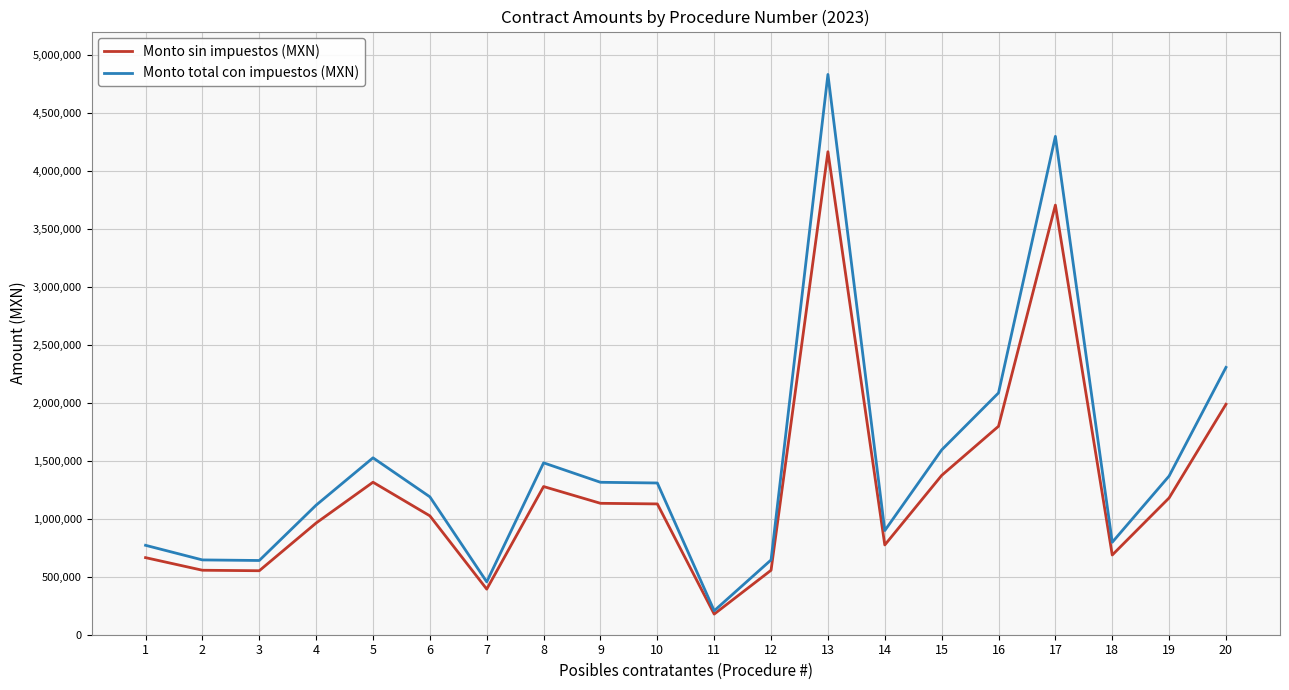

Is it true that Monto sin impuestos (MXN) equals 555893.3 at 2?

True